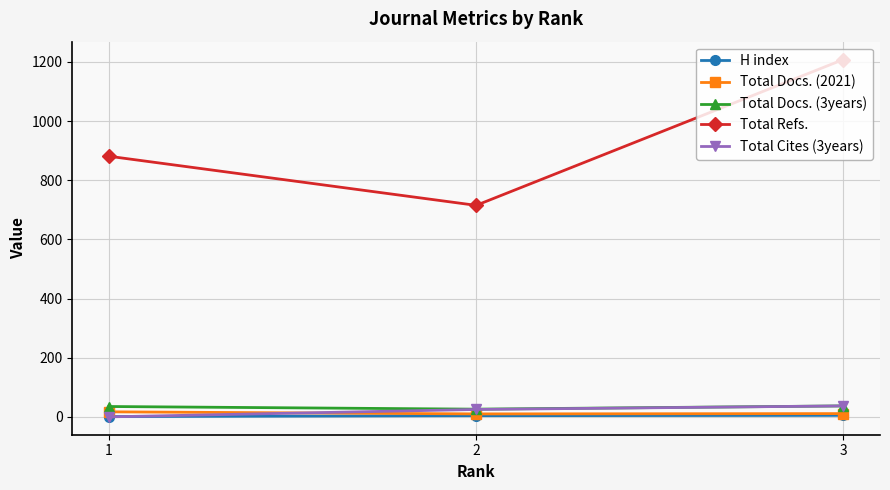

The value of Total Docs. (3years) at 3 is 37. True or false?

True